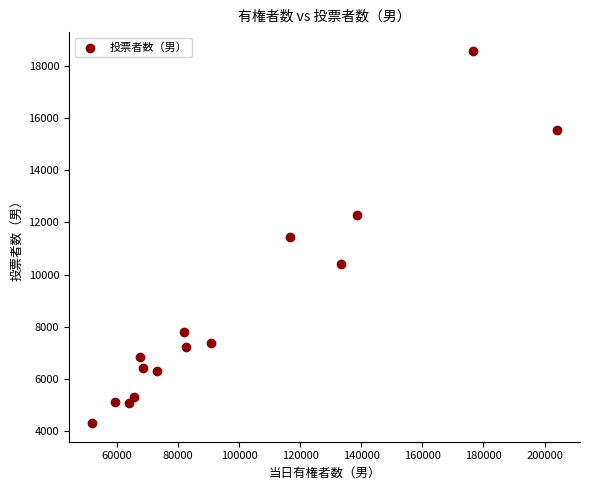

What is the range of Y values (max minus min)?

14307